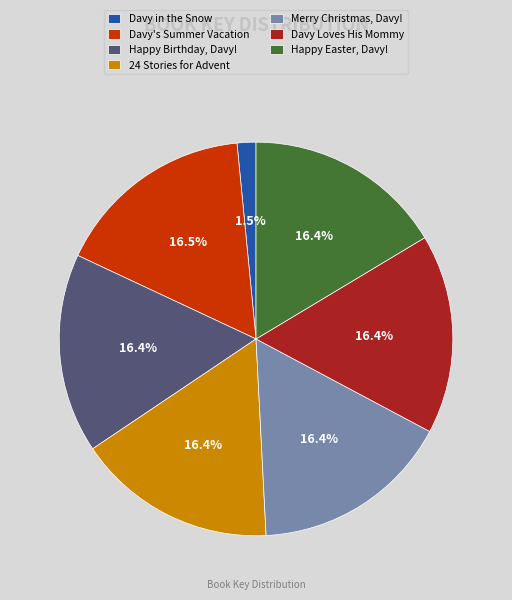

Does Davy Loves His Mommy account for over 50% of the chart?

No